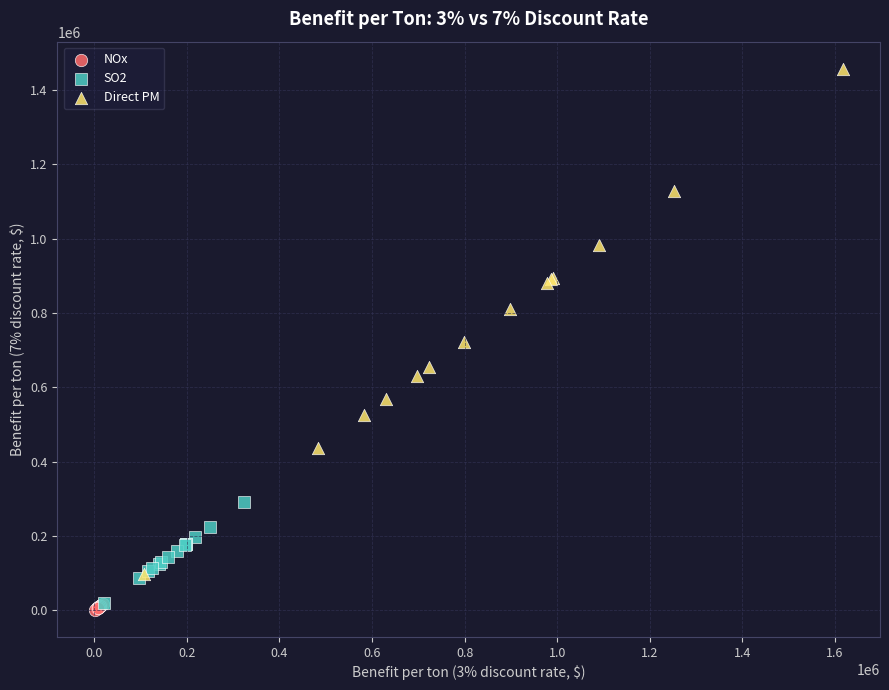

Which series contains the lowest Y value?

NOx